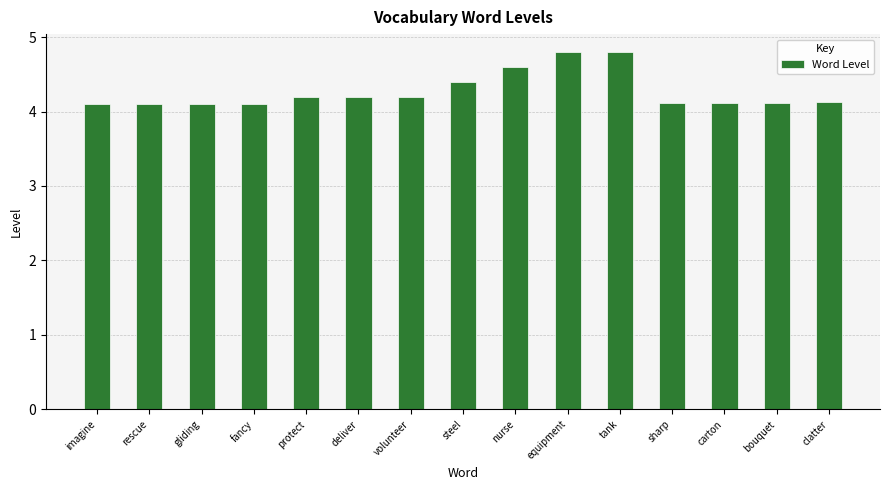

Is it true that the value at sharp is 0.8?

False